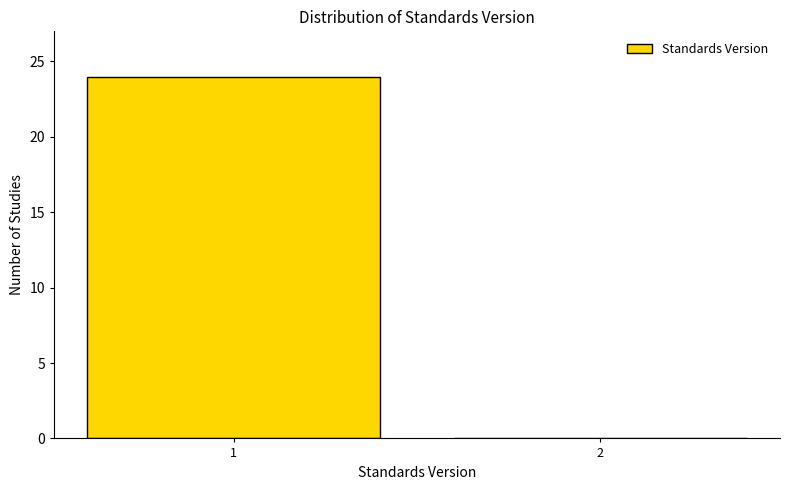

Reading left to right, extract all data points from this chart.

1=24	2=0